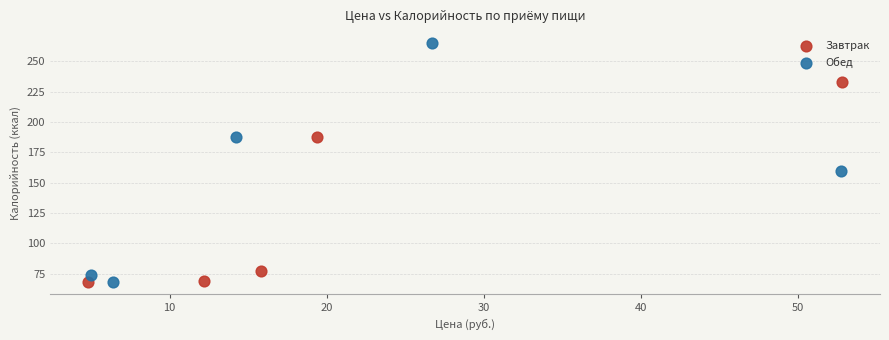

Which series contains the highest Y value?

Обед